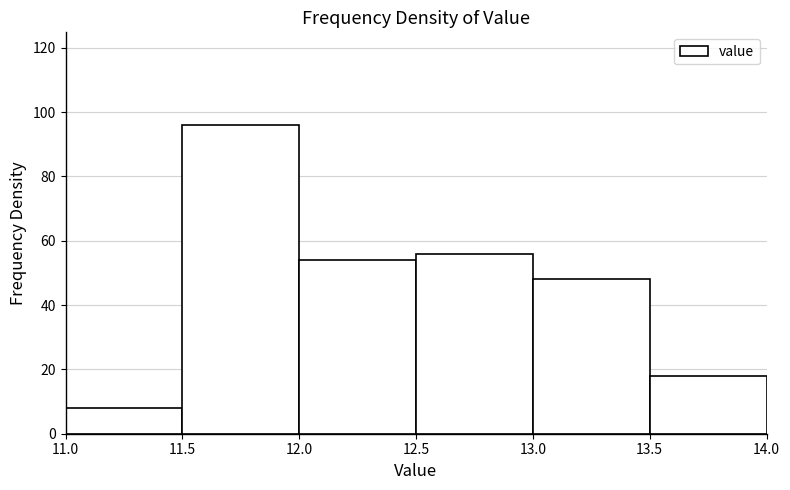

Over which range of the x-axis is the bar tallest?

11.5 to 12.0